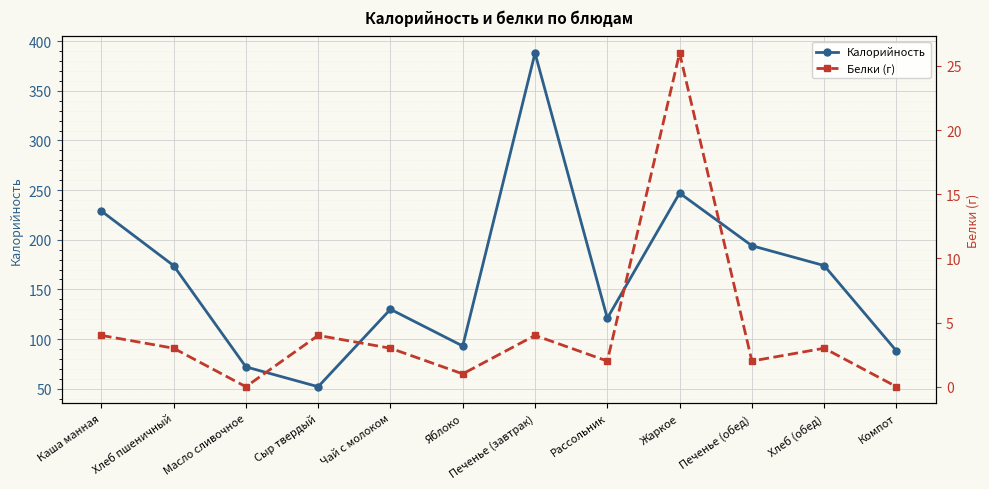

In Калорийность, how many points are lower than both neighbors (excluding endpoints)?

3